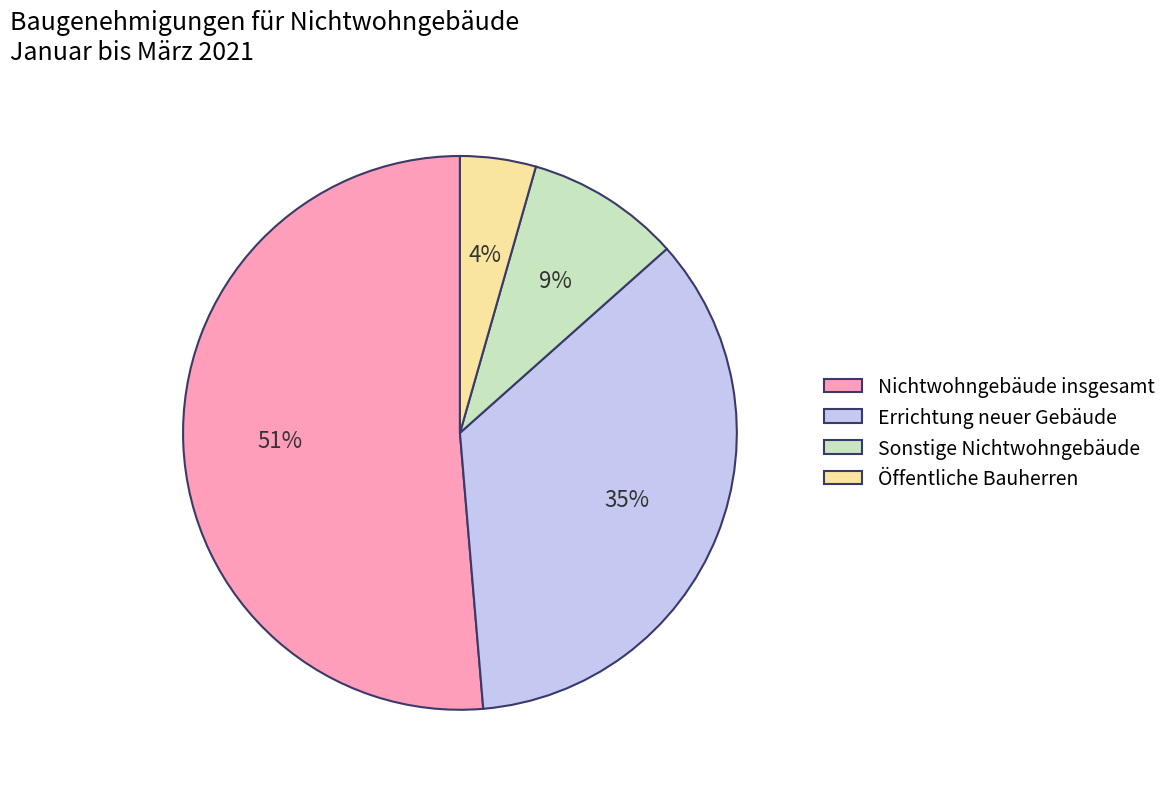

Is there any slice that represents more than half of the pie?

Yes